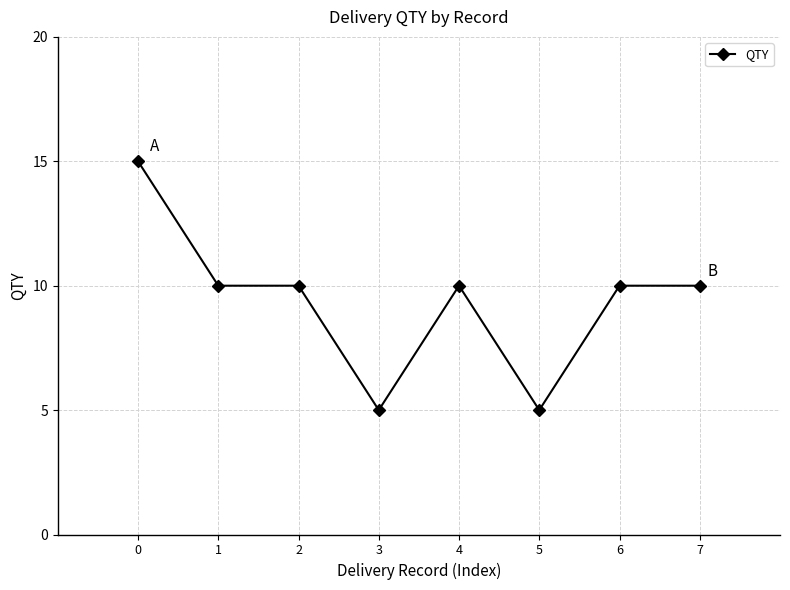

What is the maximum value shown in the chart?

15